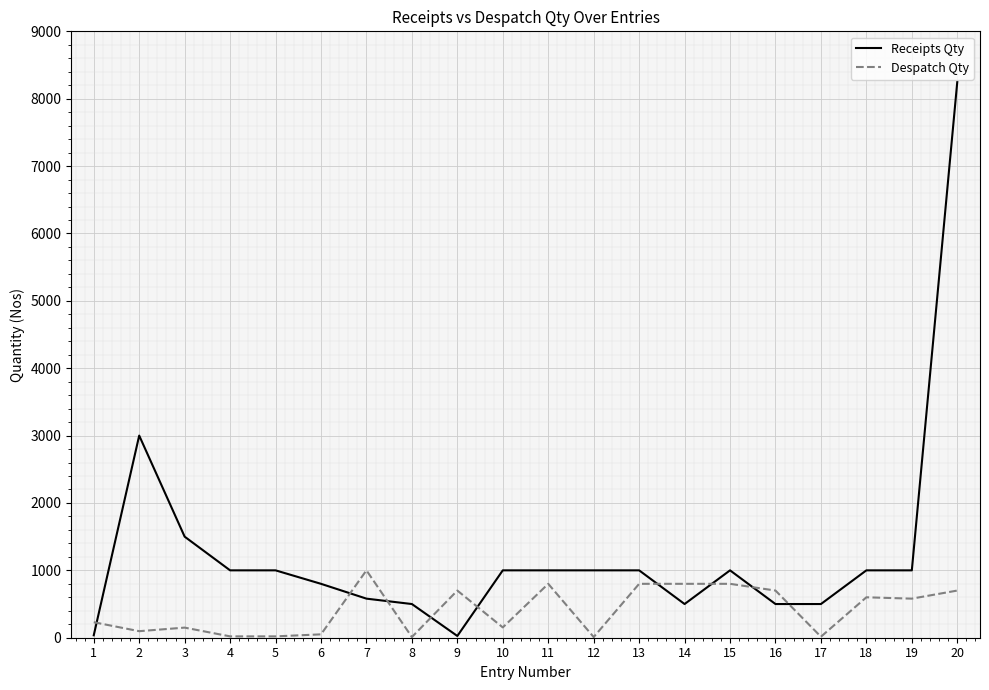

Which series changed the most between 16 and 18?

Receipts Qty